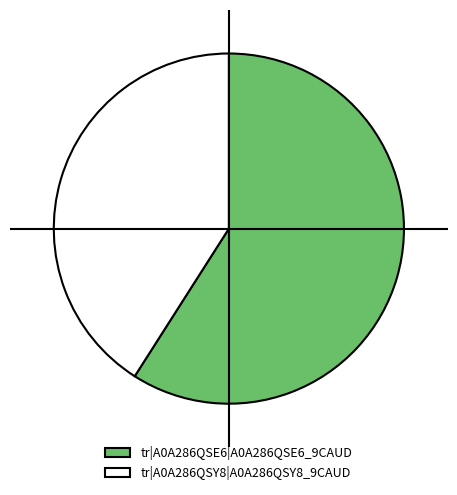

Rank the categories by value from highest to lowest.

tr|A0A286QSE6|A0A286QSE6_9CAUD, tr|A0A286QSY8|A0A286QSY8_9CAUD